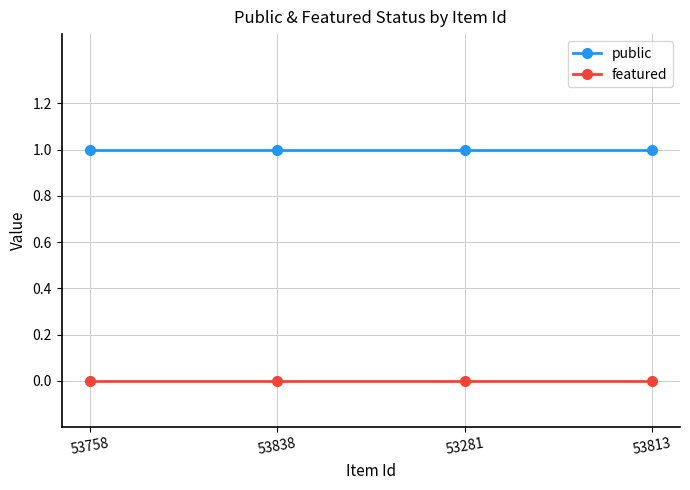

True or false: featured and public intersect in this chart.

False